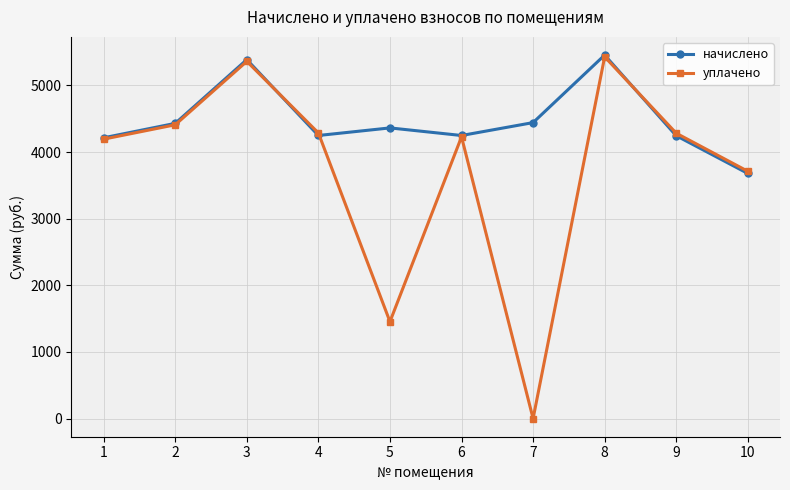

What is the average value of the начислено series?

4470.6